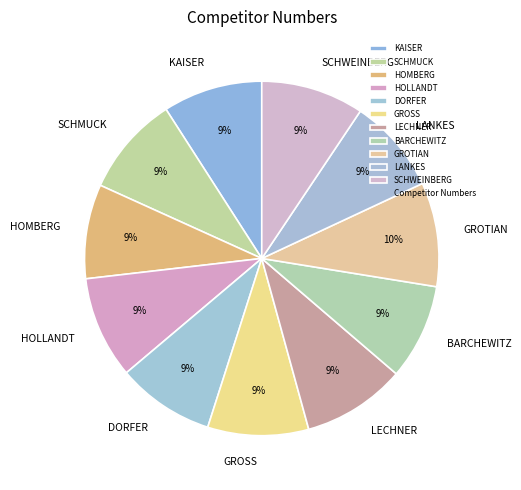

Is there a majority slice in this chart?

No